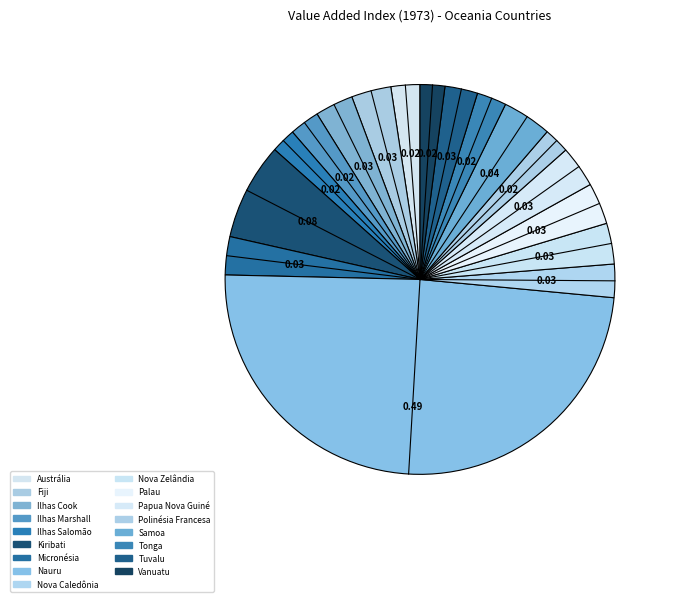

Count the number of slices in the pie.

17